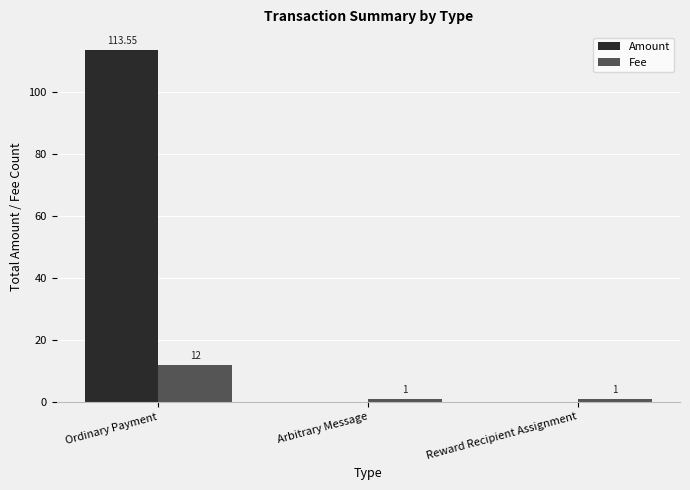

What is the average value of the Fee series?

4.7